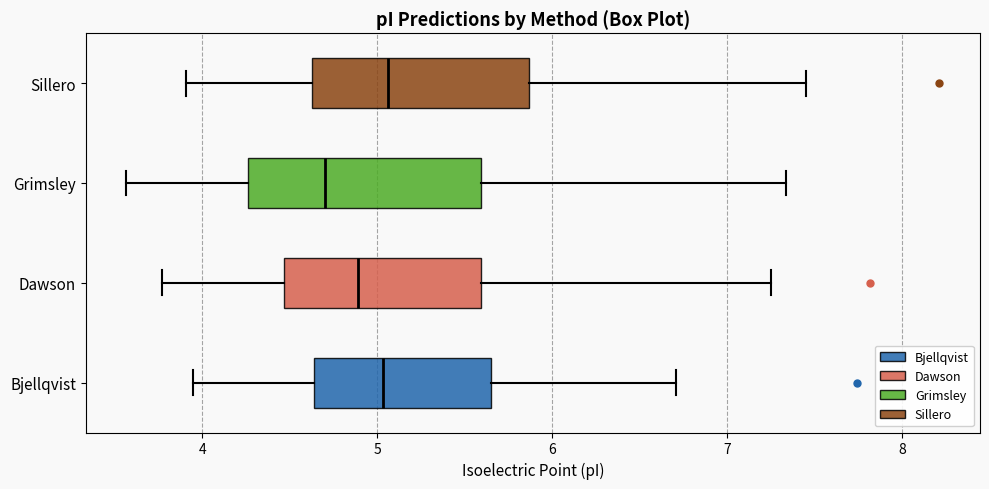

Reading bottom to top, read every box against the x-axis: the position of its median line, the range the box covers, and the ends of its whiskers. The values are not printed on the chart, so give them approximately, as read against the axis.

Bjellqvist: median 5.0, box 4.6 to 5.6, whiskers 3.9 to 6.7
Dawson: median 4.9, box 4.5 to 5.6, whiskers 3.8 to 7.2
Grimsley: median 4.7, box 4.3 to 5.6, whiskers 3.6 to 7.3
Sillero: median 5.1, box 4.6 to 5.9, whiskers 3.9 to 7.5